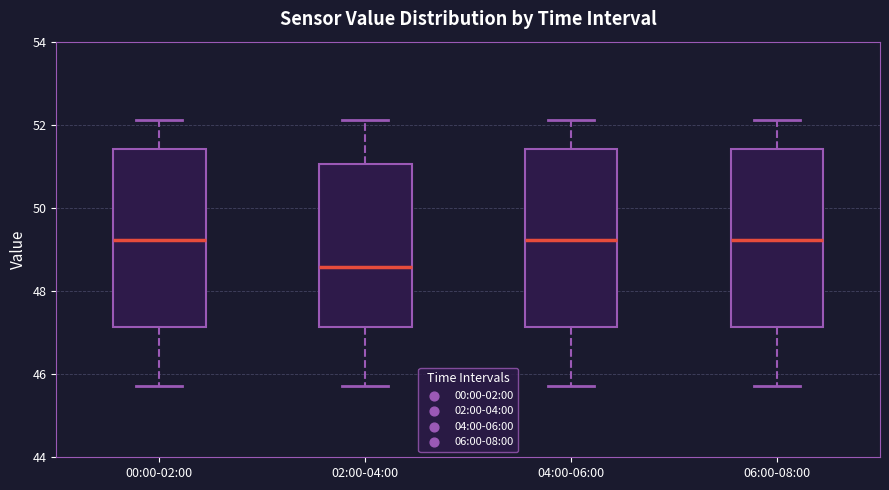

Where is the upper edge of the box for 06:00-08:00 on the y-axis? The values are not printed on the chart, so give them approximately, as read against the axis.

51.4